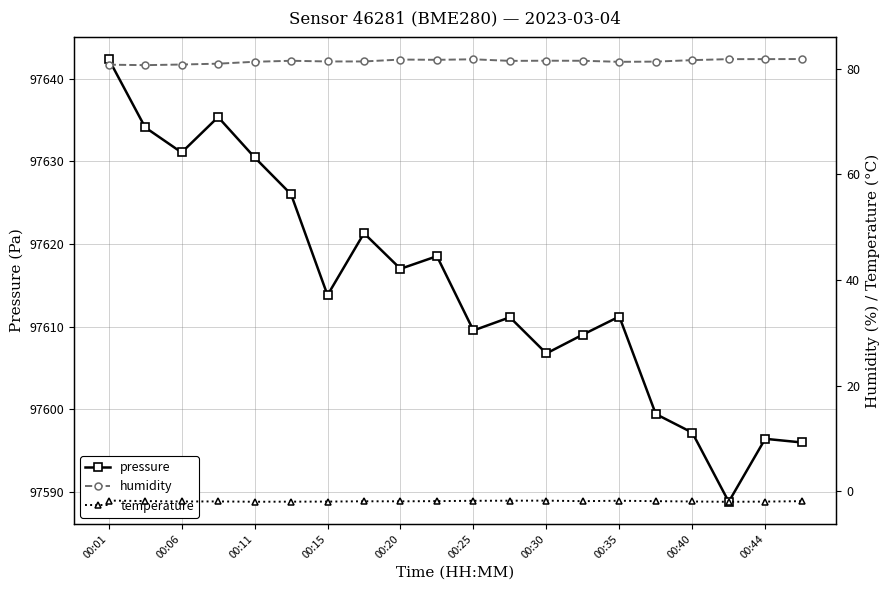

What is the average value of the humidity series?

81.4